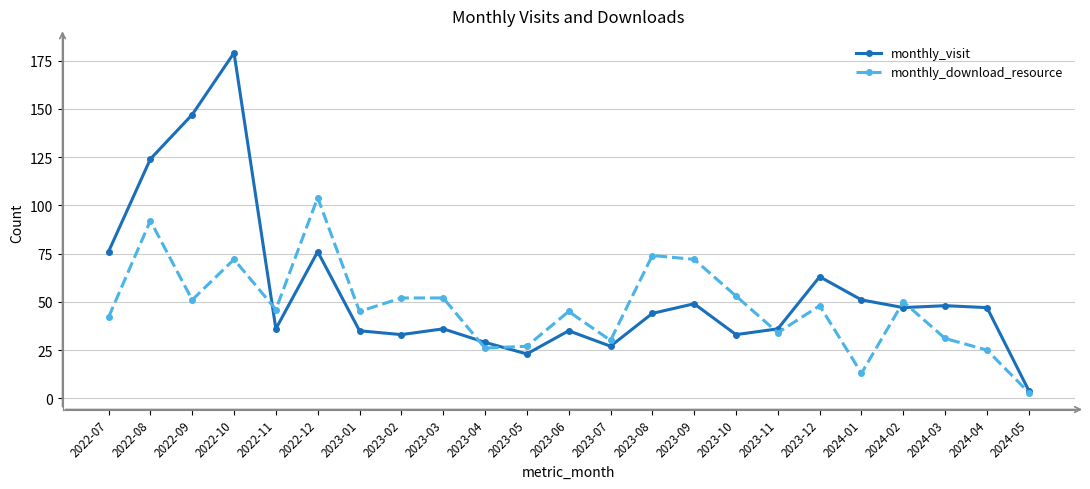

What is the label of the 16th point from the left?

2023-10